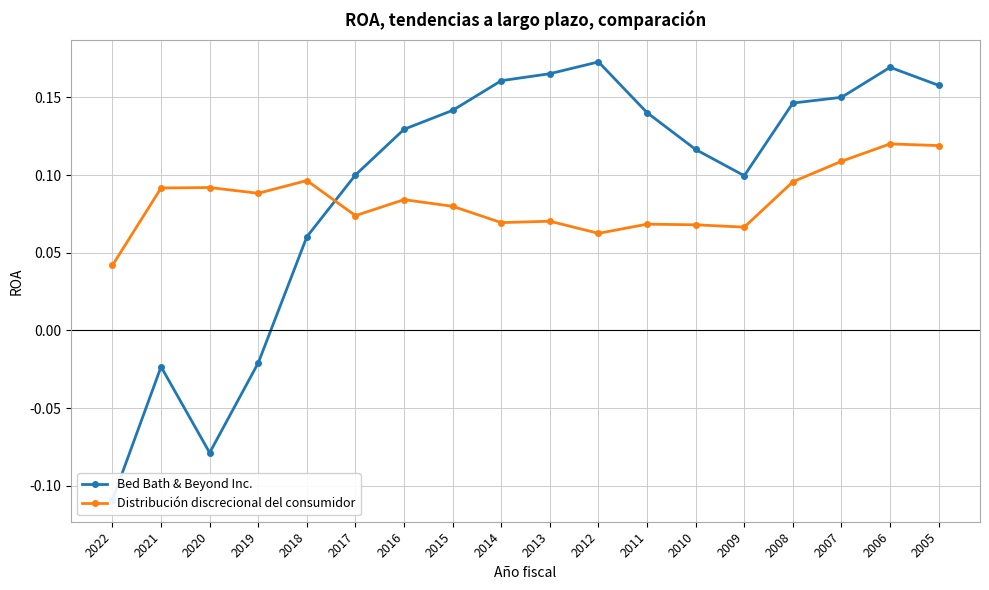

Which has a higher value, 2014 or 2019?

2014